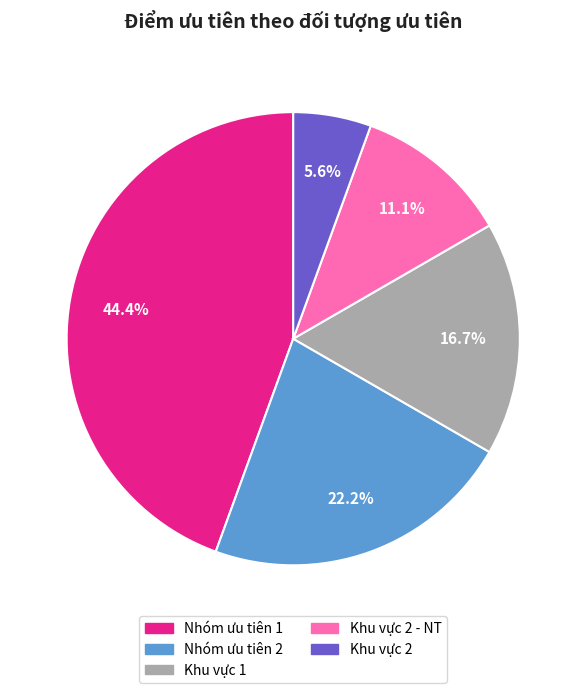

How many slices are in this pie chart?

5